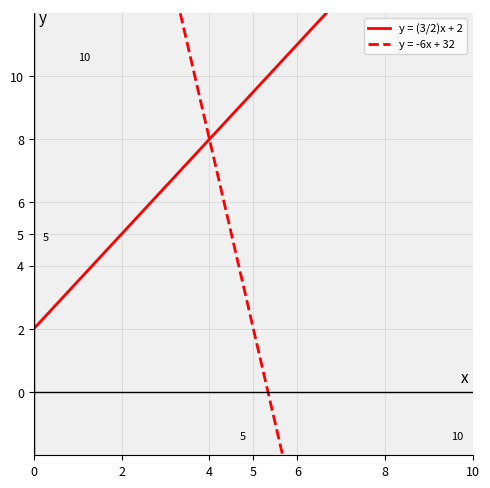

Which series has the widest spread of values?

y = -6x + 32